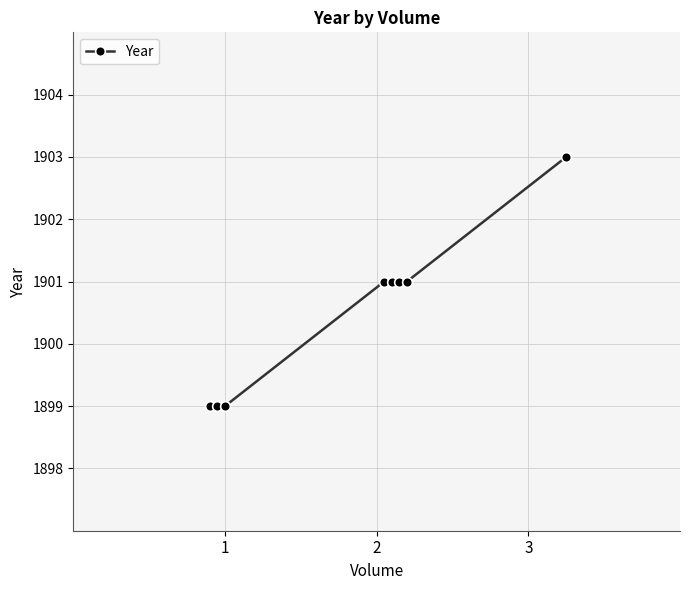

How many values exceed 1901?

1